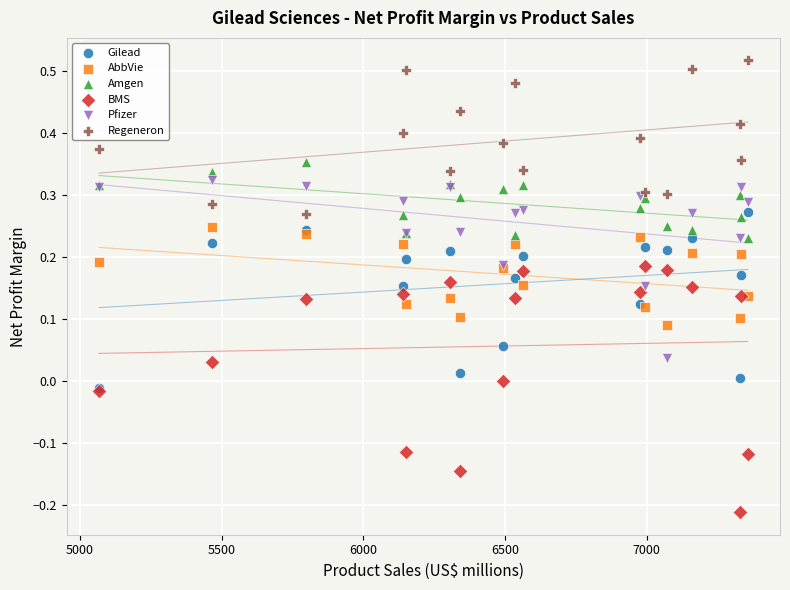

What are all the series names shown in the legend?

Gilead, AbbVie, Amgen, BMS, Pfizer, Regeneron